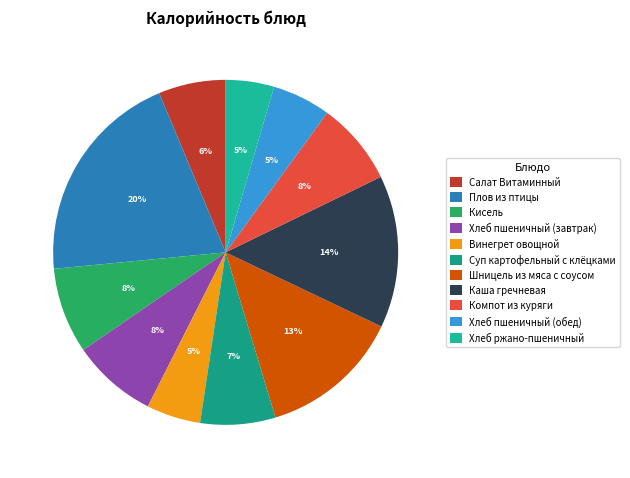

Is there any slice that represents more than half of the pie?

No